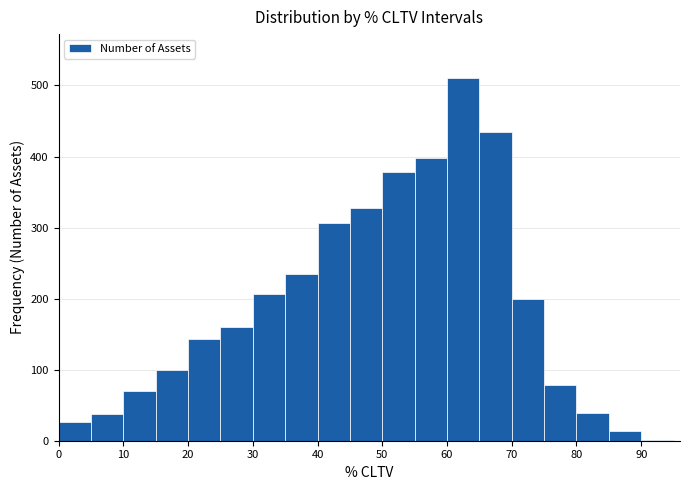

Over which range of the x-axis is the bar tallest?

60 to 65